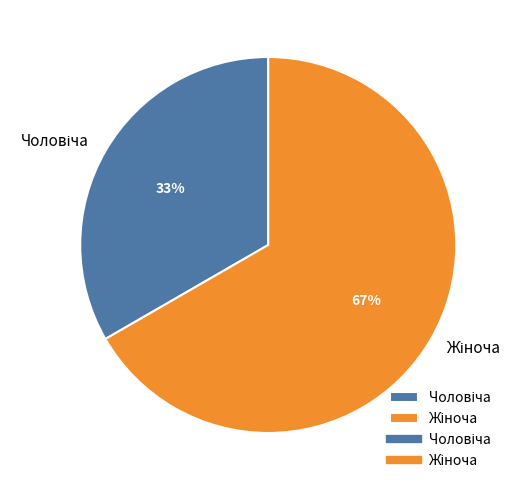

To the nearest percent, what is the average slice percentage?

50%